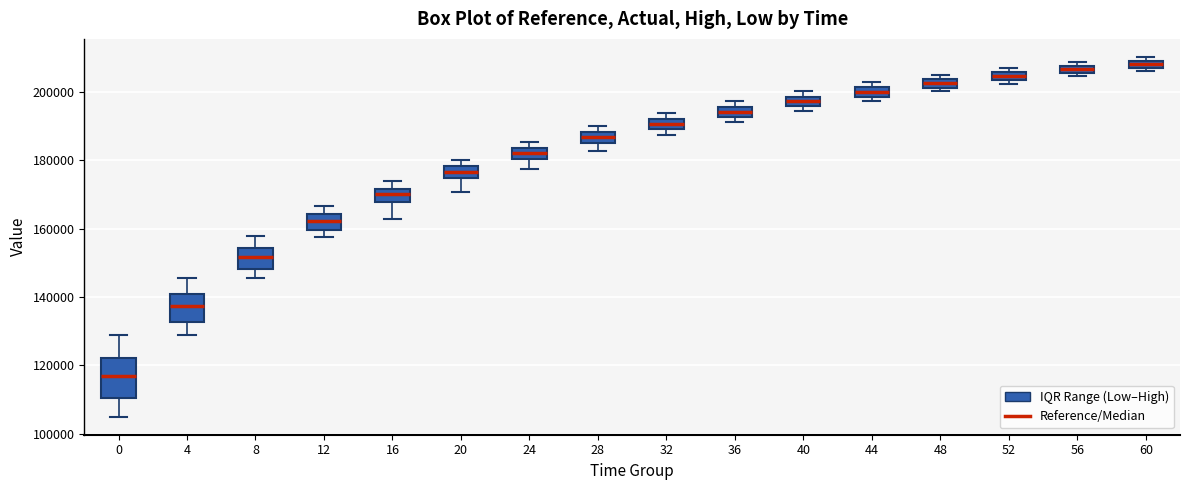

Comparing the boxes themselves (not the whiskers), which one is the tallest?

0